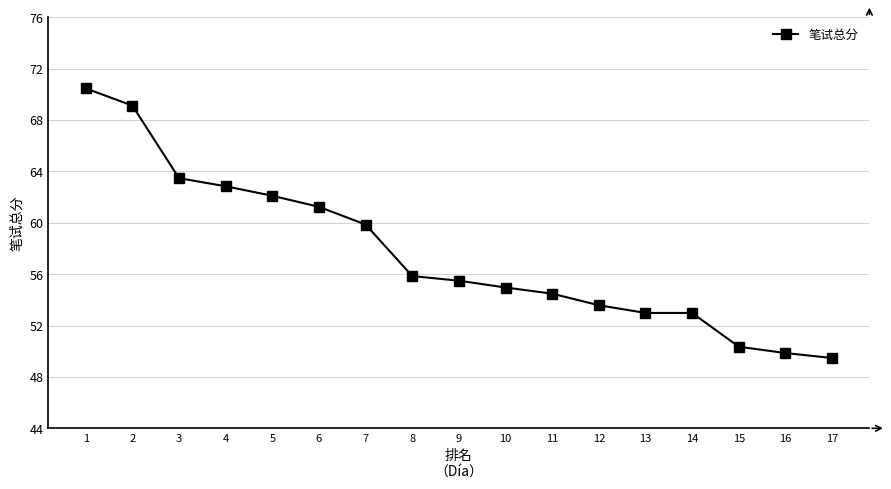

What is the value of the 10th point from the left?

55.0